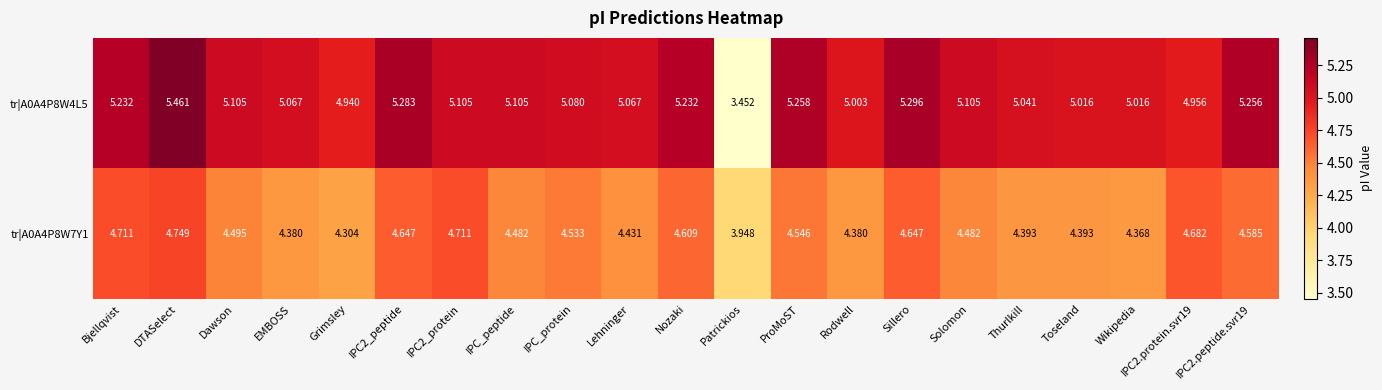

At which category does the chart reach its peak across all series?

DTASelect